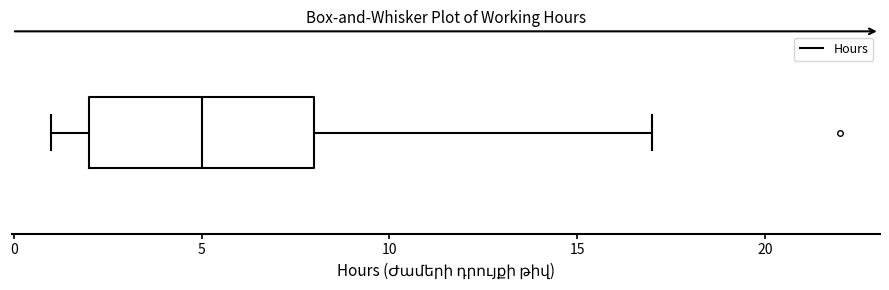

Transcribe this box plot: give where the median line is, the range the box spans, and where the two whiskers end, as read against the x-axis. The values are not printed on the chart, so give them approximately, as read against the axis.

median 5, box 2 to 8, whiskers 1 to 17